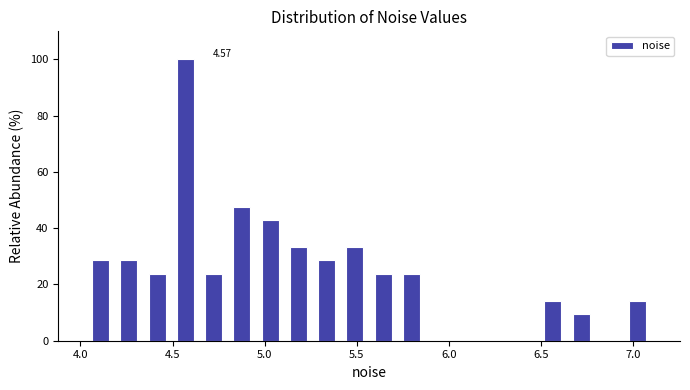

Read against the x-axis, roughly where is the centre of the tallest bar?

4.55